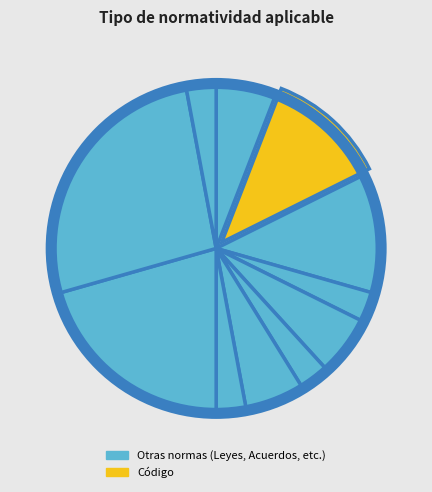

Rank the categories by value from highest to lowest.

Ley Local, Ley Federal, Código, Condiciones, Acuerdo, Constitución (federal), Criterios, Constitución (entidad), Convenio, Decreto, Ley General